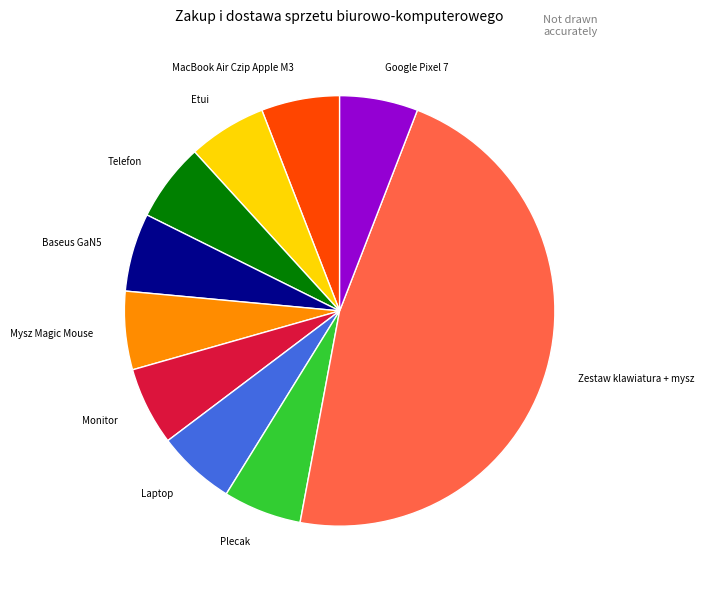

Is there a majority slice in this chart?

No